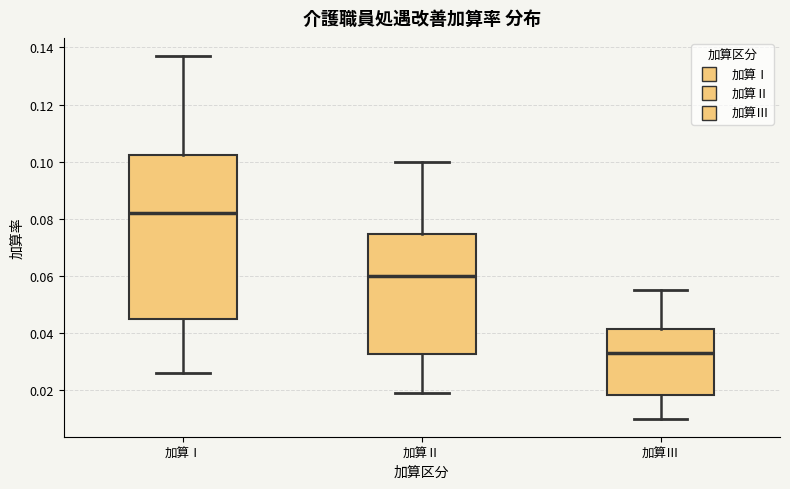

Where is the upper edge of the box for 加算Ⅲ on the y-axis? The values are not printed on the chart, so give them approximately, as read against the axis.

0.042